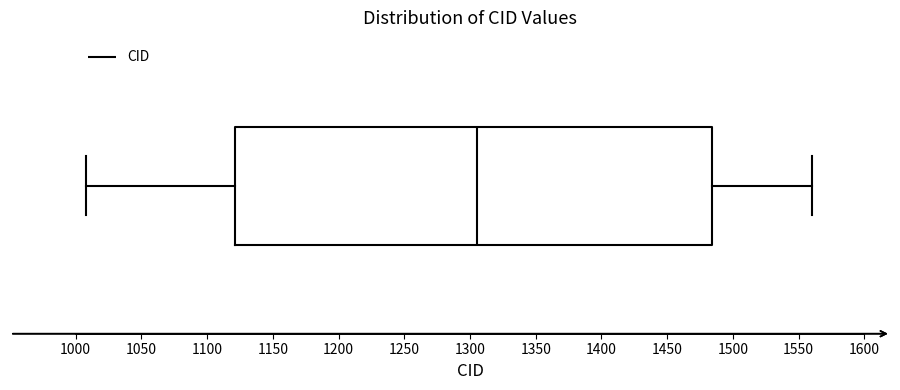

Transcribe this box plot: give where the median line is, the range the box spans, and where the two whiskers end, as read against the x-axis. The values are not printed on the chart, so give them approximately, as read against the axis.

median 1305, box 1120 to 1485, whiskers 1010 to 1560